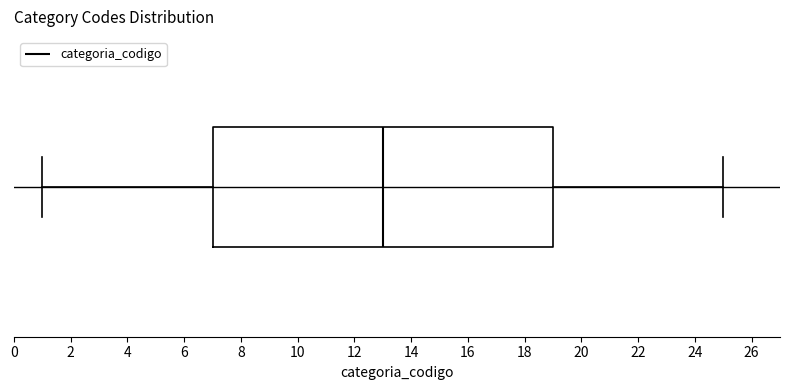

Read this box plot against the x-axis: the position of the median line, the range covered by the box, and the ends of both whiskers. The values are not printed on the chart, so give them approximately, as read against the axis.

median 13, box 7 to 19, whiskers 1 to 25